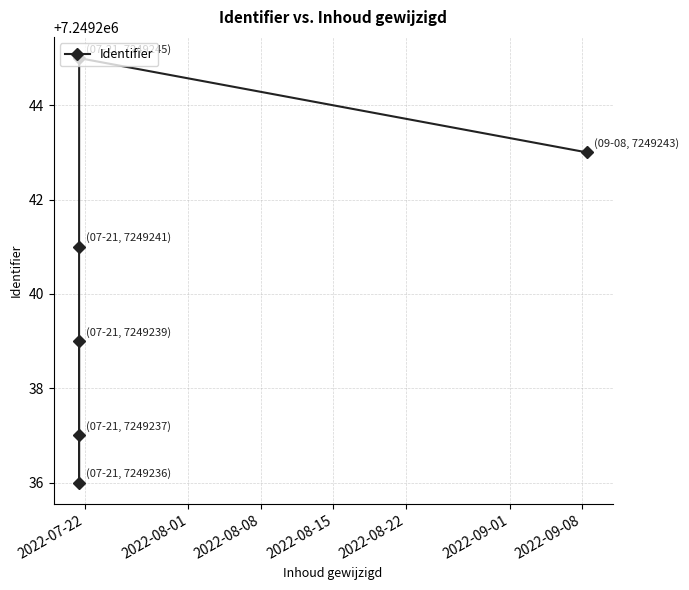

How many values are below 7249241?

3